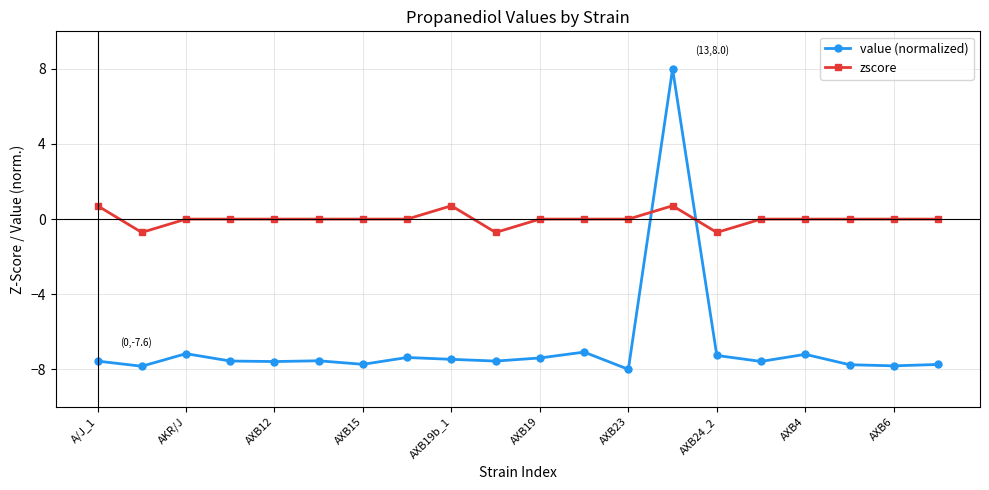

True or false: value (normalized) and zscore intersect in this chart.

True